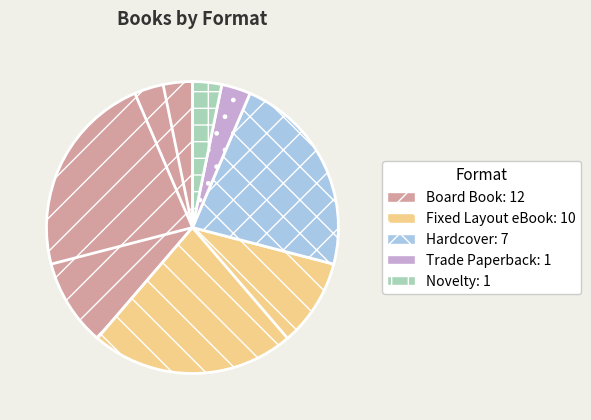

What is the largest slice in the pie chart?

Board Book